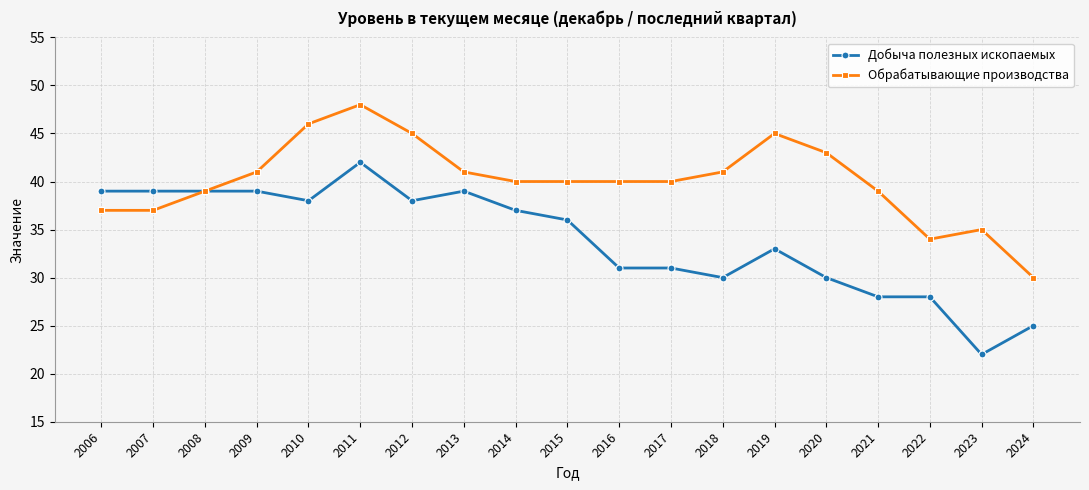

What is the value of the Обрабатывающие производства point at the 2nd from the left?

37